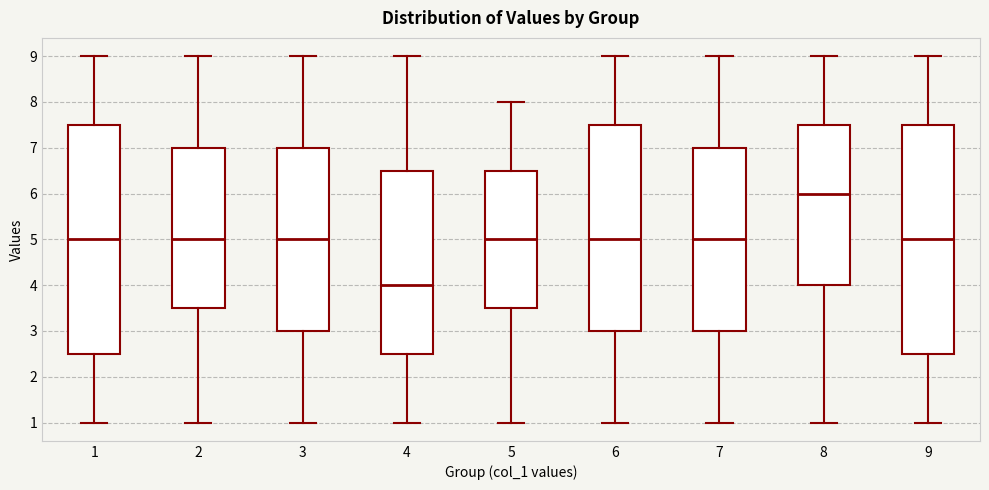

Reading left to right, read every box against the y-axis: the position of its median line, the range the box covers, and the ends of its whiskers. The values are not printed on the chart, so give them approximately, as read against the axis.

1: median 5.0, box 2.5 to 7.5, whiskers 1.0 to 9.0
2: median 5.0, box 3.5 to 7.0, whiskers 1.0 to 9.0
3: median 5.0, box 3.0 to 7.0, whiskers 1.0 to 9.0
4: median 4.0, box 2.5 to 6.5, whiskers 1.0 to 9.0
5: median 5.0, box 3.5 to 6.5, whiskers 1.0 to 8.0
6: median 5.0, box 3.0 to 7.5, whiskers 1.0 to 9.0
7: median 5.0, box 3.0 to 7.0, whiskers 1.0 to 9.0
8: median 6.0, box 4.0 to 7.5, whiskers 1.0 to 9.0
9: median 5.0, box 2.5 to 7.5, whiskers 1.0 to 9.0